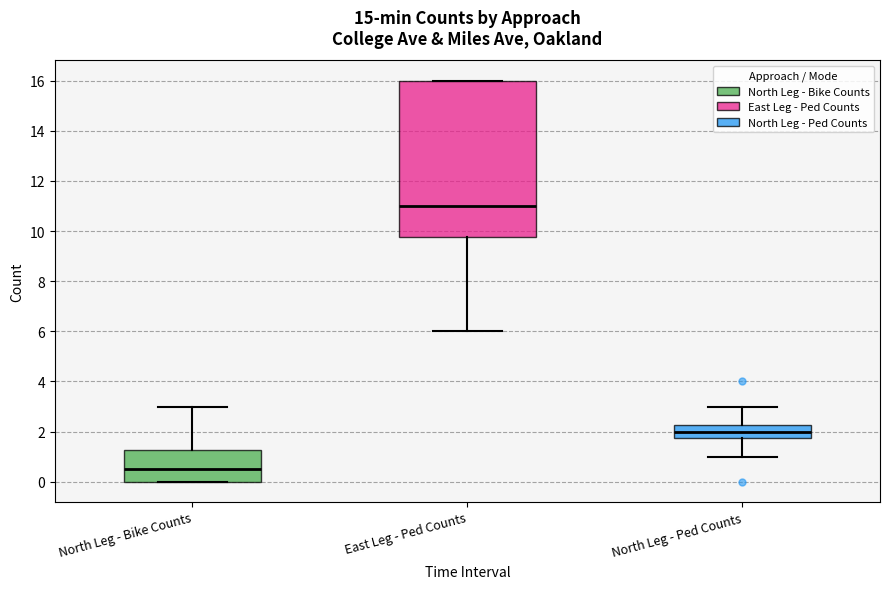

Comparing the boxes themselves (not the whiskers), which one is the tallest?

East Leg - Ped Counts